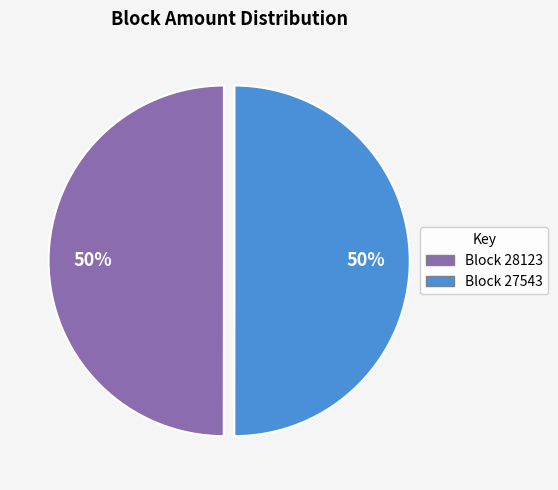

To the nearest percent, what is the difference between the largest and smallest slice percentages?

0%